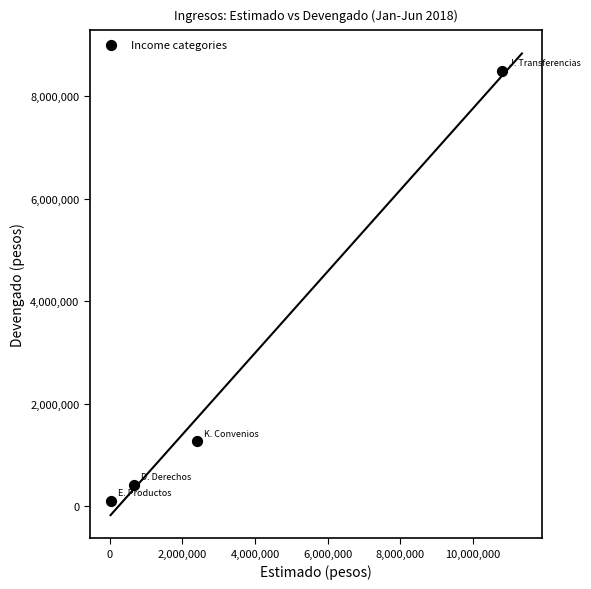

What is the range of Y values (max minus min)?

8407078.7